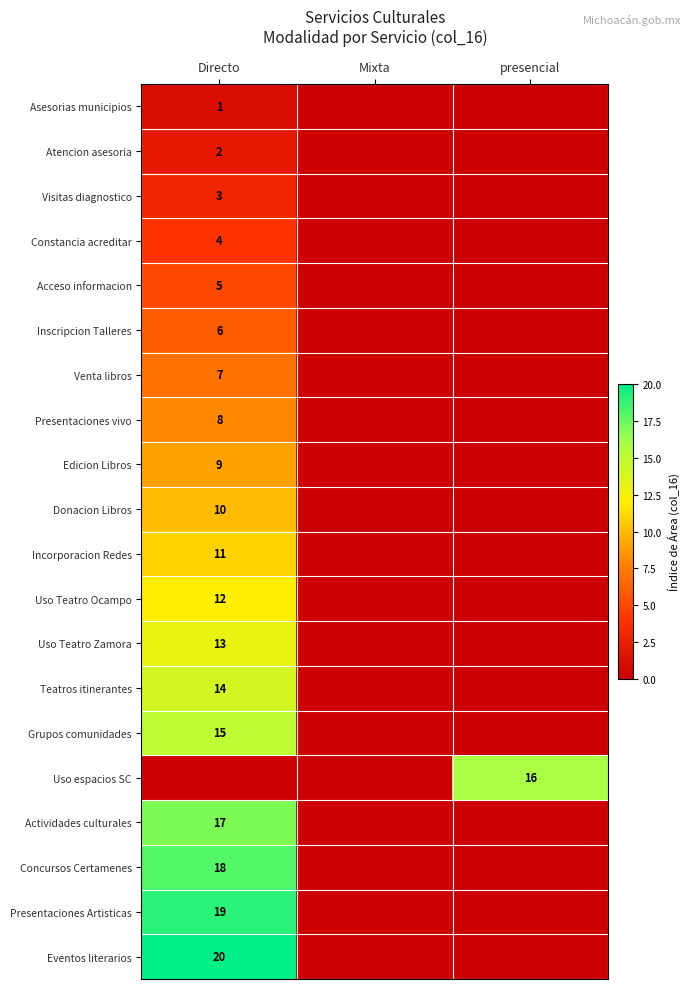

The Uso Teatro Zamora series shows 20 at Directo. True or false?

False